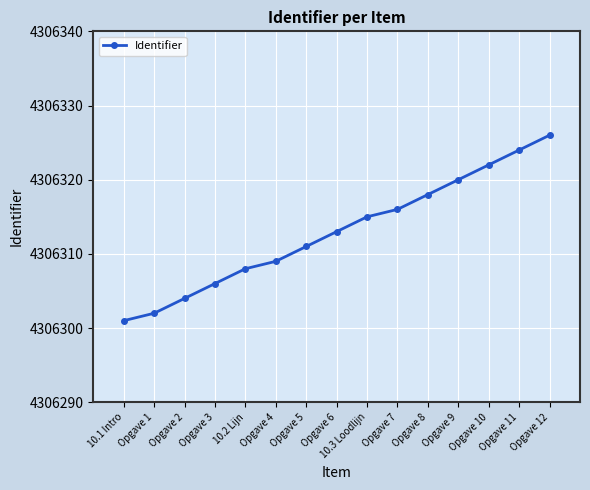

What is the change in value from Opgave 3 to Opgave 6?

+7